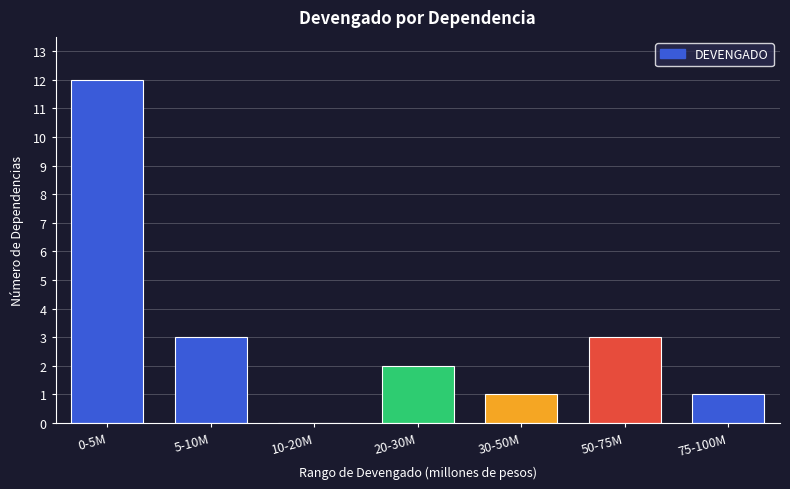

Reading left to right, transcribe all the data shown in this chart.

0-5M=12	5-10M=3	10-20M=0	20-30M=2	30-50M=1	50-75M=3	75-100M=1